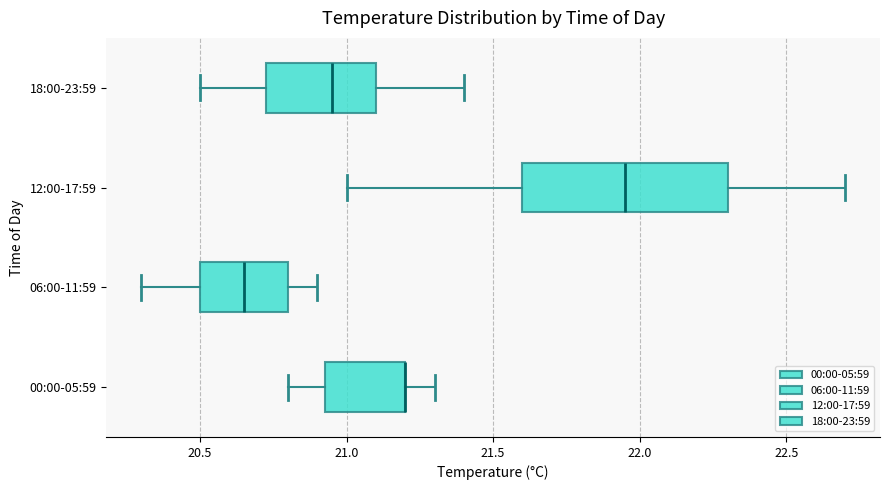

Which box is the widest, from its left edge to its right edge?

12:00-17:59